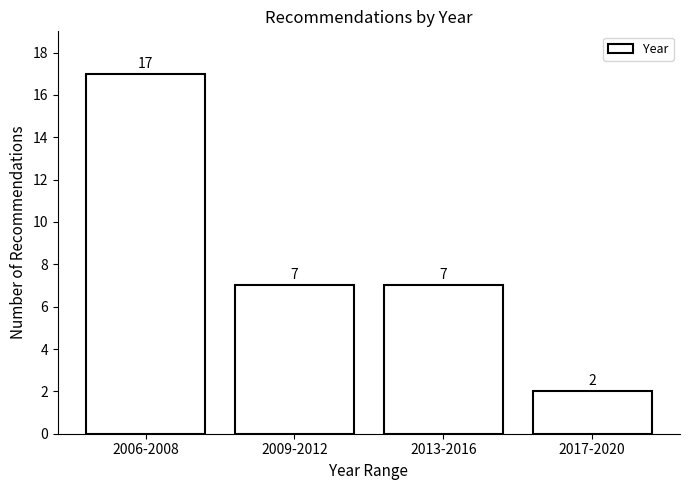

Reading left to right, extract all data points from this chart.

17	7	7	2